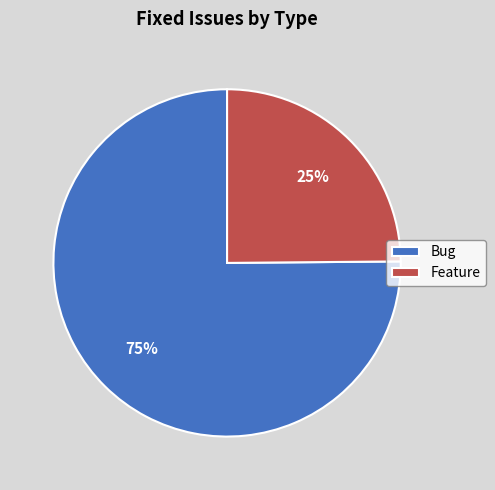

To the nearest percent, what portion does Bug represent?

75%